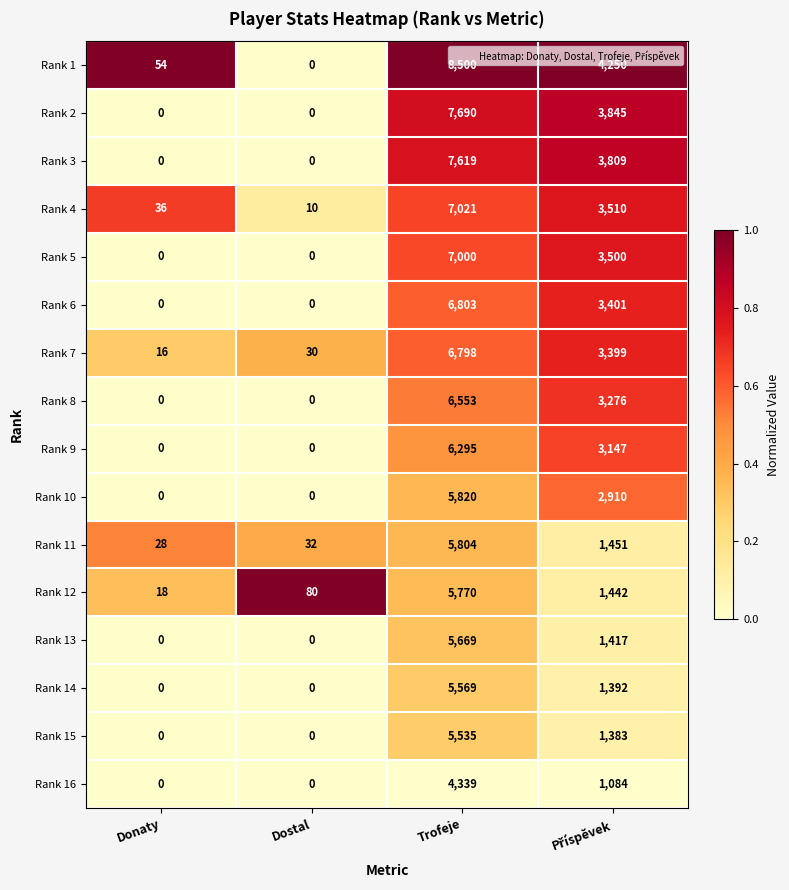

Which series has the widest spread of values?

Rank 1